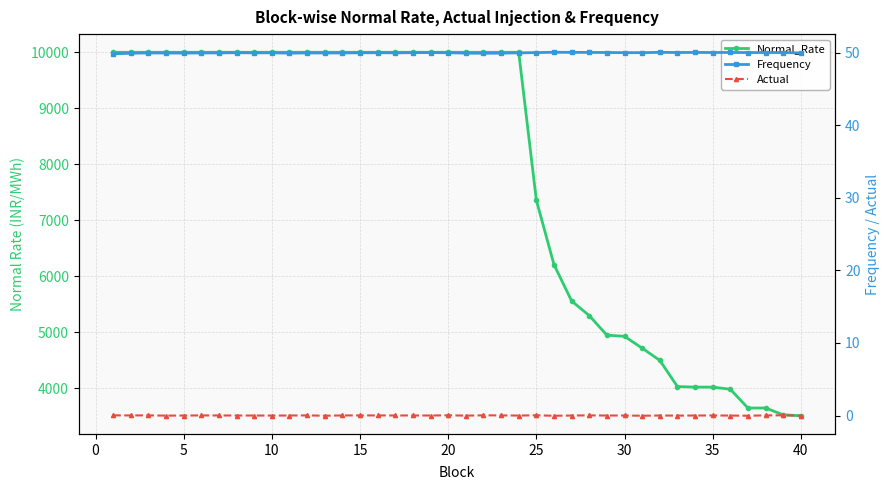

True or false: Normal_Rate has more than 1 interior local peaks.

False